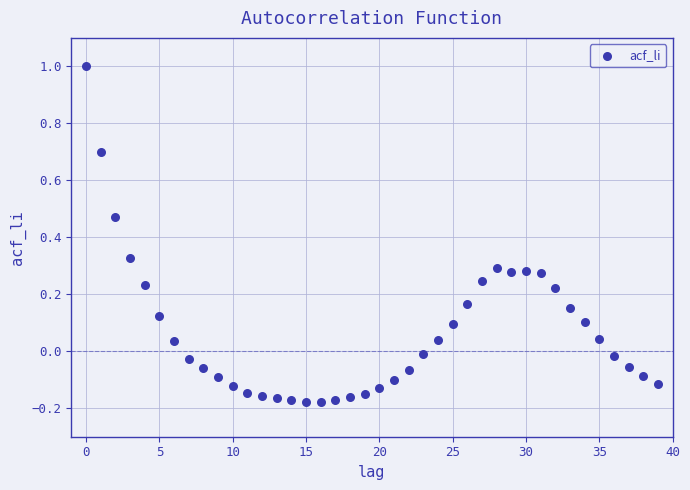

What is the range of Y values (max minus min)?

1.2